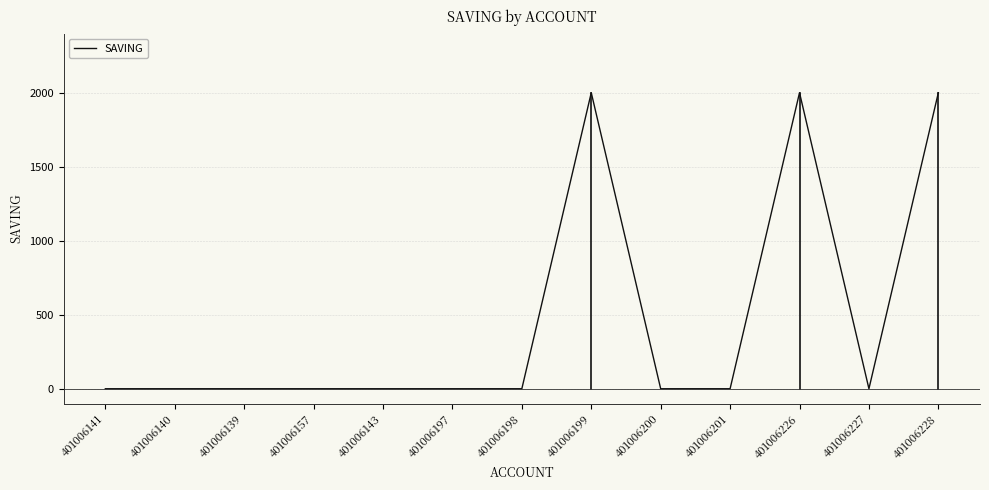

What is the greatest value displayed?

2000